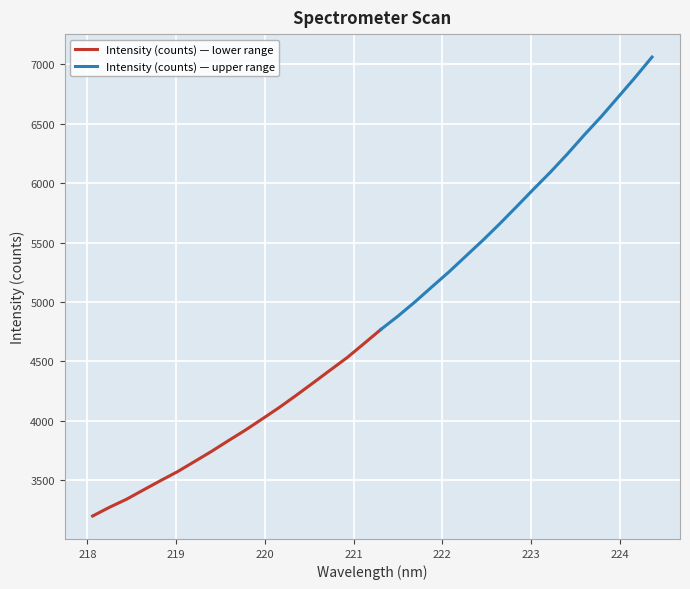

True or false: there are more than 0 points higher than both neighbors.

False